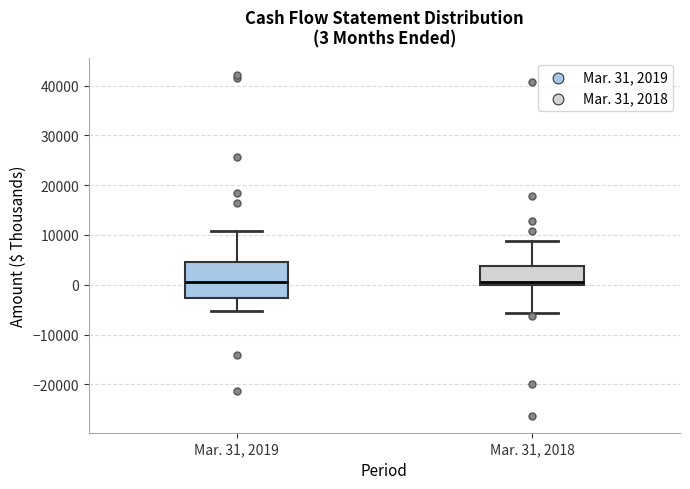

Which box is the tallest, from its lower edge to its upper edge?

Mar. 31, 2019